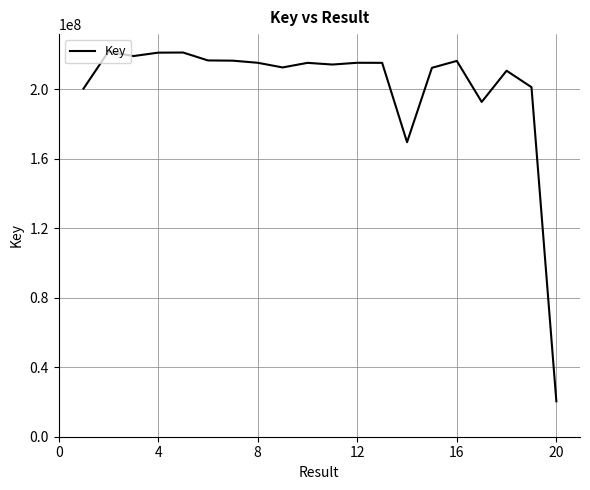

What is the maximum value shown in the chart?

221675032